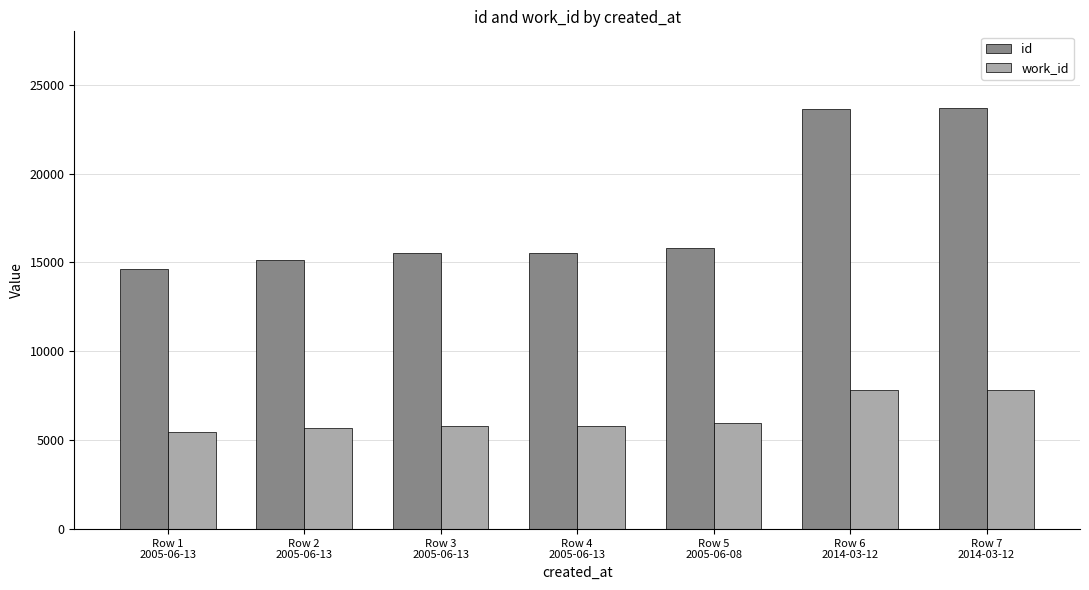

Does the chart contain stacked bars?

No